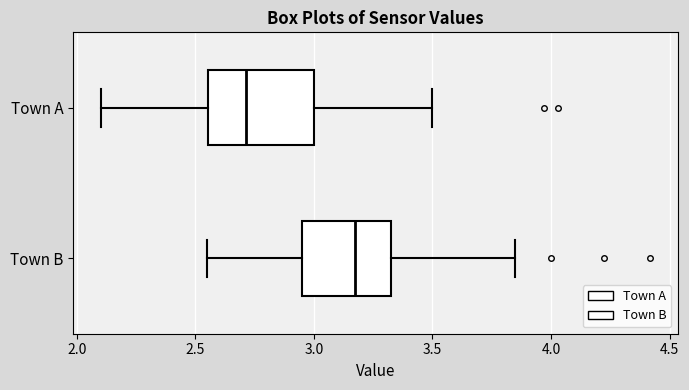

Reading bottom to top, read every box against the x-axis: the position of its median line, the range the box covers, and the ends of its whiskers. The values are not printed on the chart, so give them approximately, as read against the axis.

Town B: median 3.15, box 2.95 to 3.35, whiskers 2.55 to 3.85
Town A: median 2.70, box 2.55 to 3.00, whiskers 2.10 to 3.50